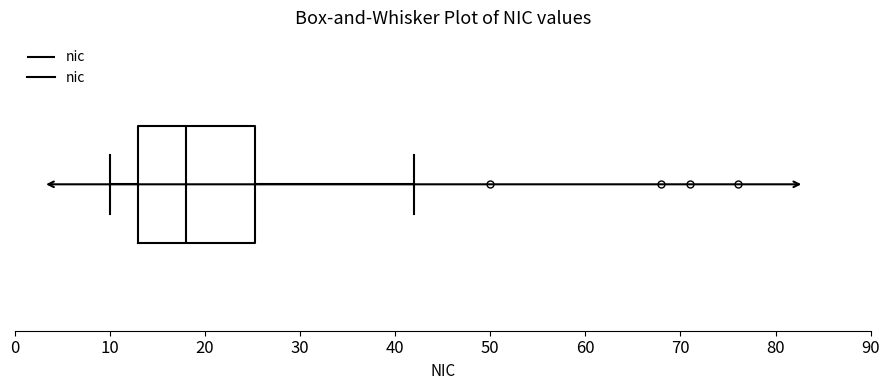

Transcribe this box plot: give where the median line is, the range the box spans, and where the two whiskers end, as read against the x-axis. The values are not printed on the chart, so give them approximately, as read against the axis.

median 18, box 13 to 25, whiskers 10 to 42